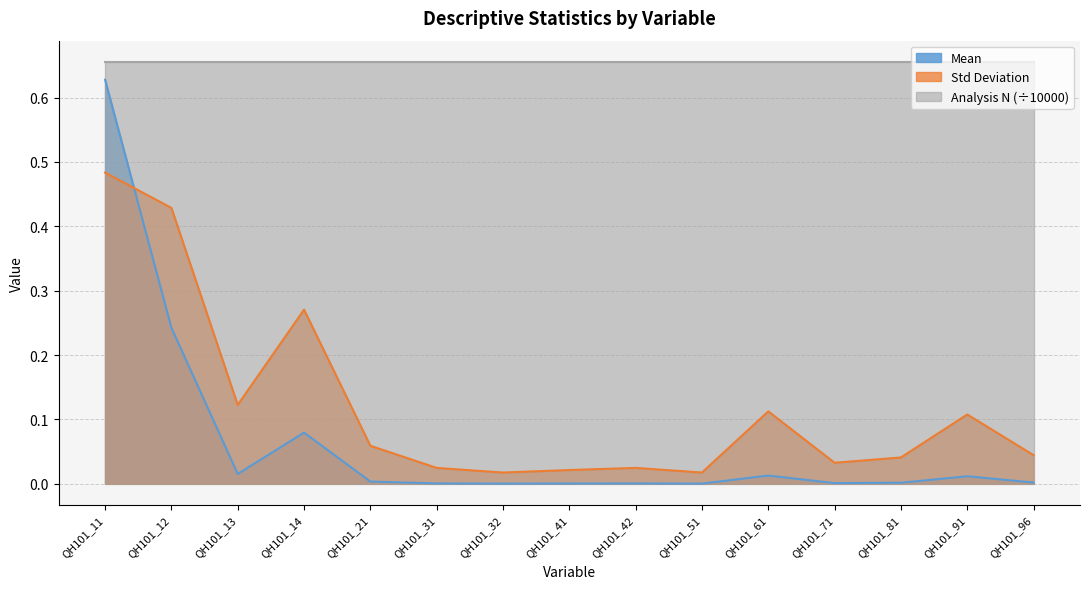

What is the sum of all Mean values?

1.0